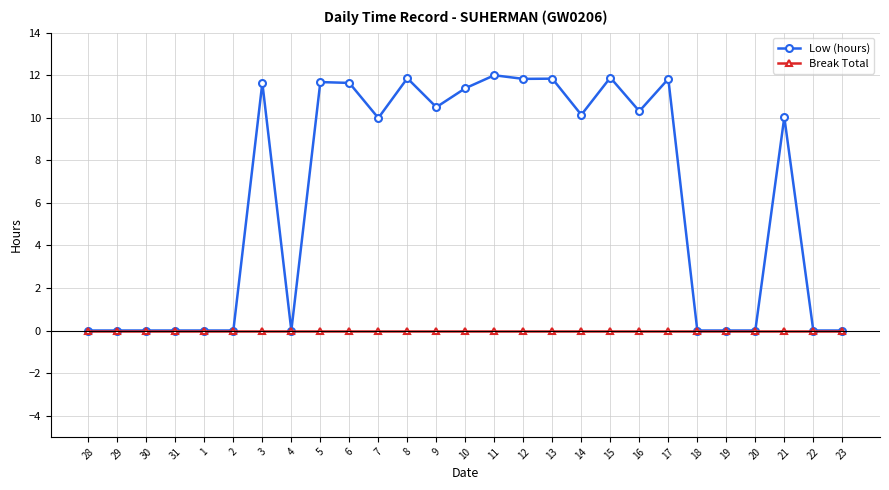

The Low (hours) series shows 11.6 at 6. True or false?

True